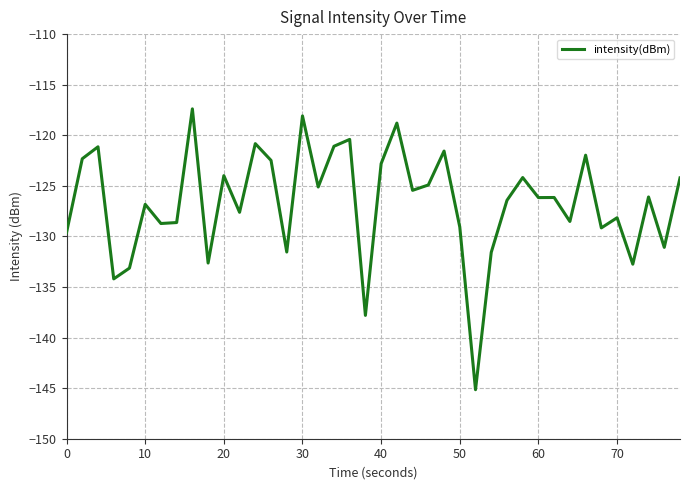

What is the maximum value shown in the chart?

-117.4